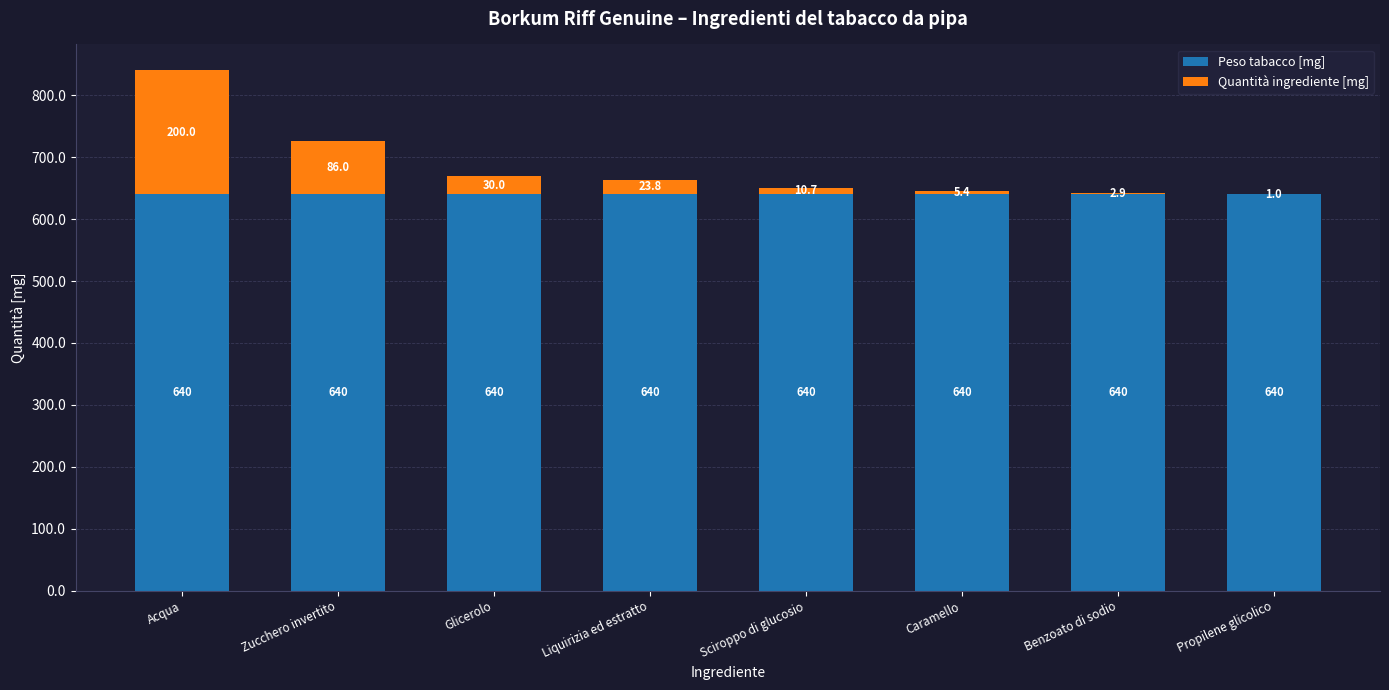

What is the total value across all series at Glicerolo?

670.0